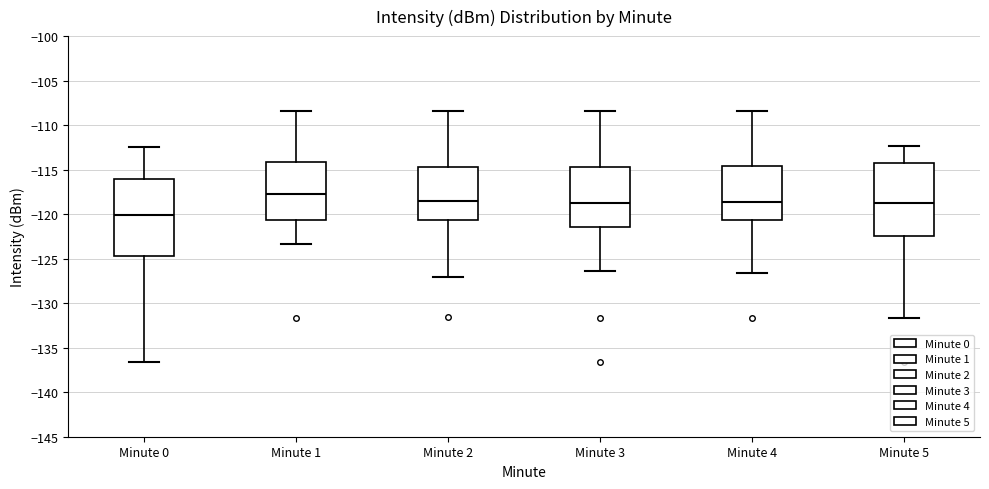

Where is the upper edge of the box for Minute 2 on the y-axis? The values are not printed on the chart, so give them approximately, as read against the axis.

-114.5